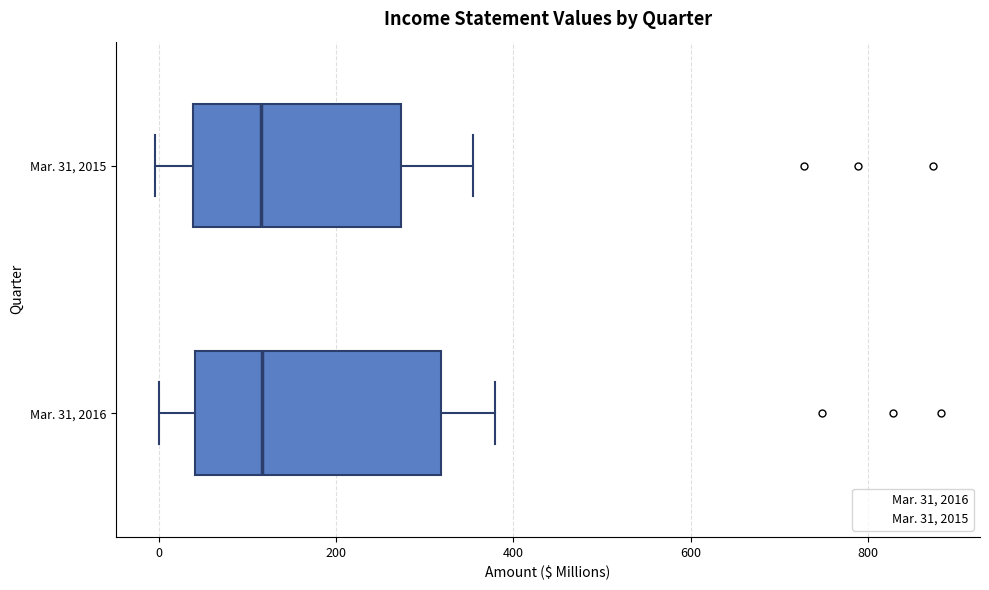

Reading bottom to top, read every box against the x-axis: the position of its median line, the range the box covers, and the ends of its whiskers. The values are not printed on the chart, so give them approximately, as read against the axis.

Mar. 31, 2016: median 120, box 40 to 320, whiskers 0 to 380
Mar. 31, 2015: median 120, box 40 to 280, whiskers 0 to 360